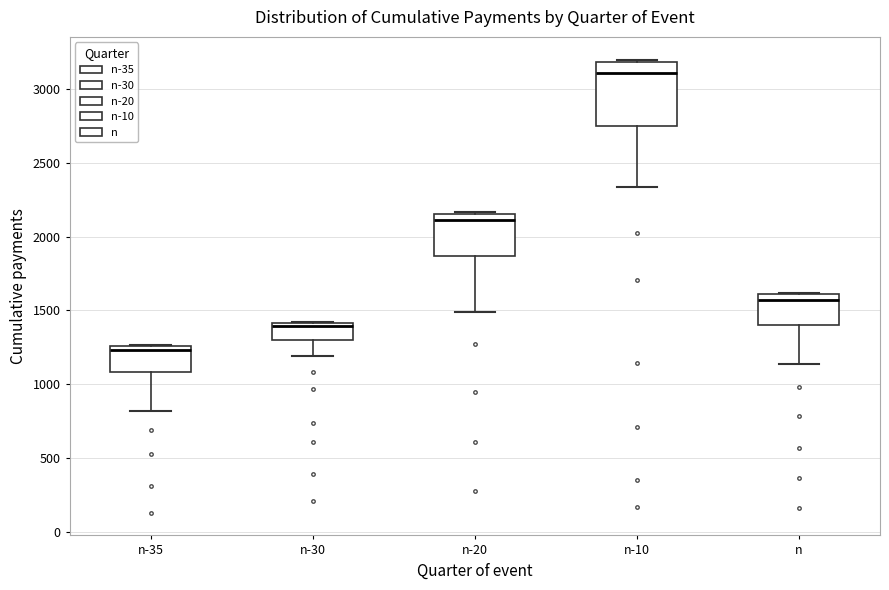

Reading left to right, read every box against the y-axis: the position of its median line, the range the box covers, and the ends of its whiskers. The values are not printed on the chart, so give them approximately, as read against the axis.

n-35: median 1250 (just below the box's upper edge), box 1100 to 1250, whiskers 800 to 1250
n-30: median 1400 (just below the box's upper edge), box 1300 to 1400, whiskers 1200 to 1400
n-20: median 2100, box 1850 to 2150, whiskers 1500 to 2150
n-10: median 3100, box 2750 to 3200, whiskers 2350 to 3200 (just above the box's upper edge)
n: median 1550, box 1400 to 1600, whiskers 1150 to 1600